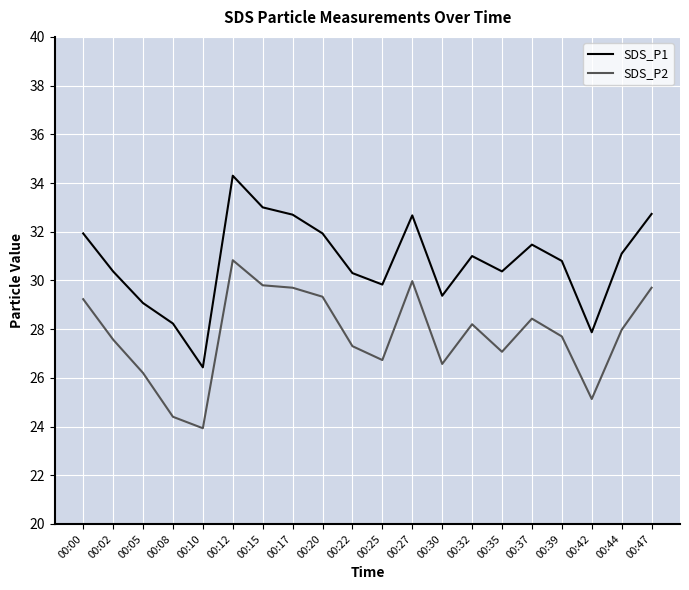

Which series has the largest range (max minus min)?

SDS_P1